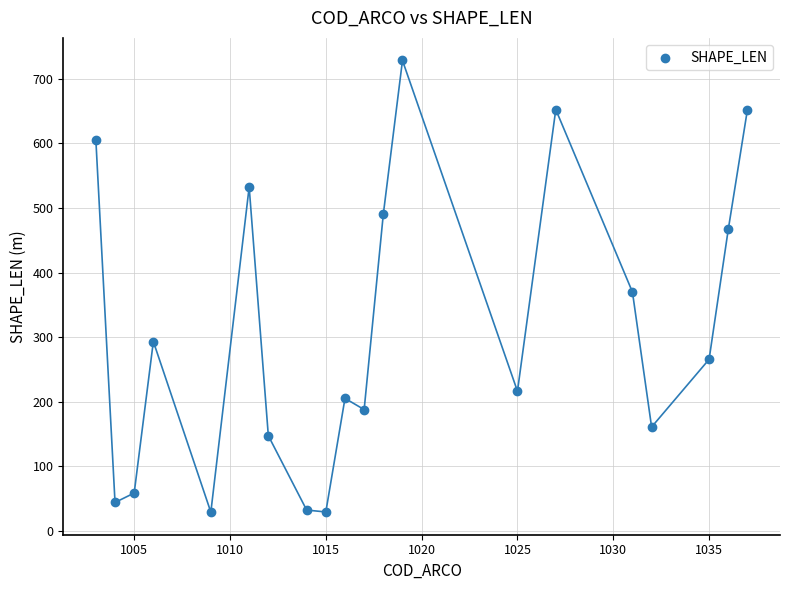

What is the range of X values (max minus min)?

34.0